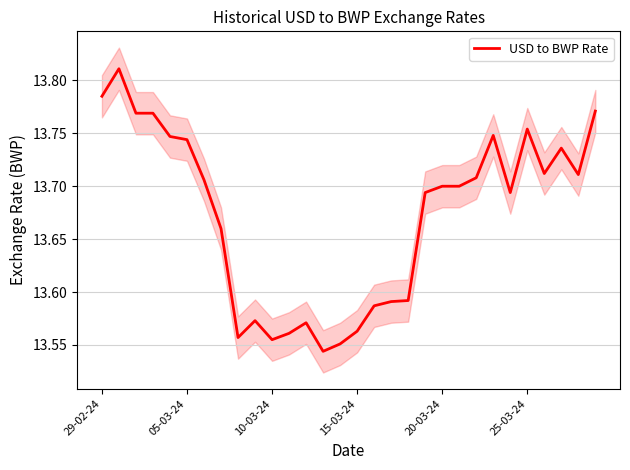

How many values are between 13 and 14?

30